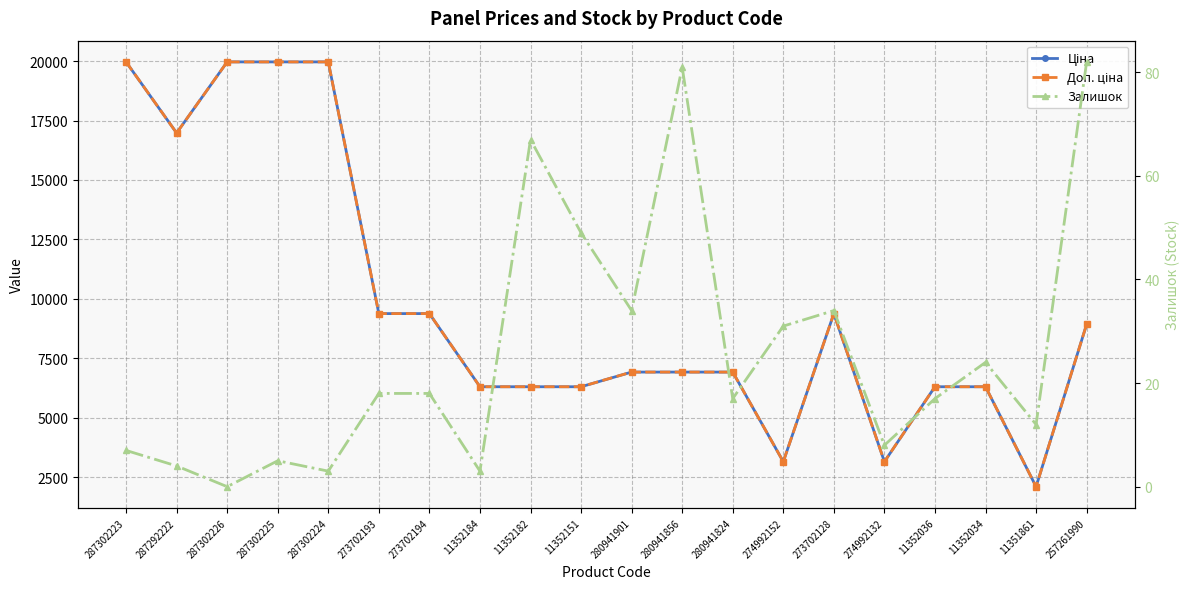

True or false: Доп. ціна and Залишок intersect in this chart.

False